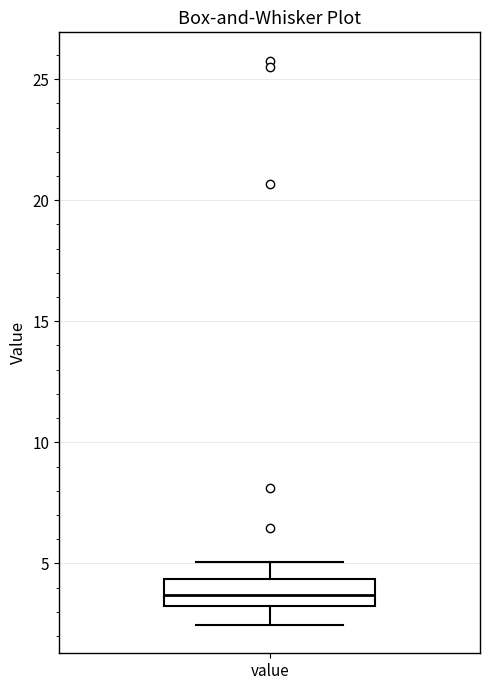

Transcribe this box plot: give where the median line is, the range the box spans, and where the two whiskers end, as read against the y-axis. The values are not printed on the chart, so give them approximately, as read against the axis.

median 3.5 (inside the box), box 3.5 to 4.5, whiskers 2.5 to 5.0